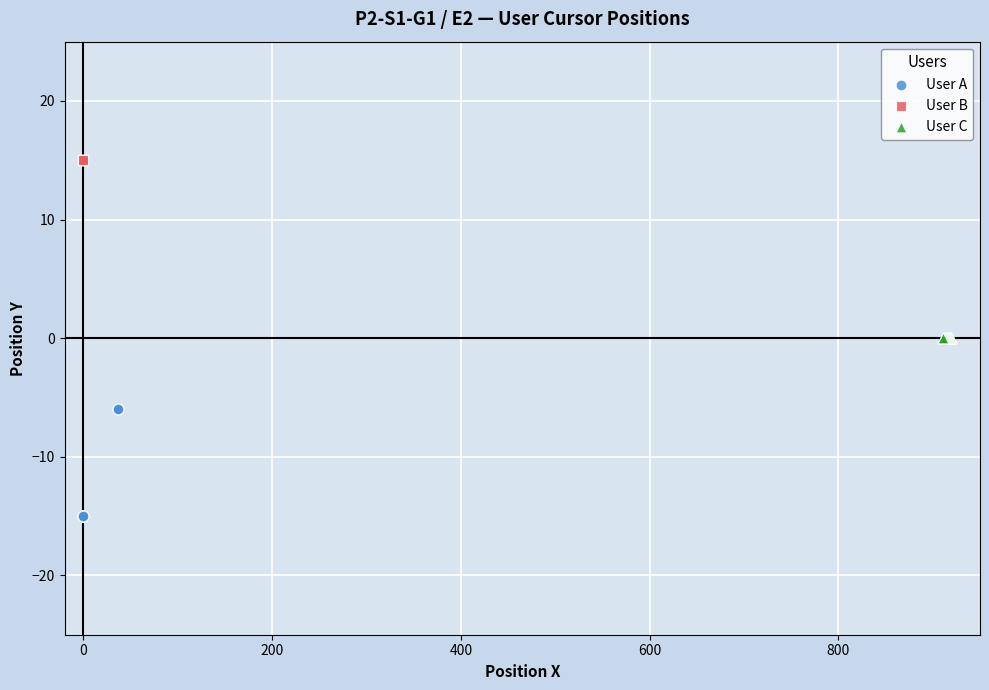

Which series reaches the minimum Y coordinate?

User A